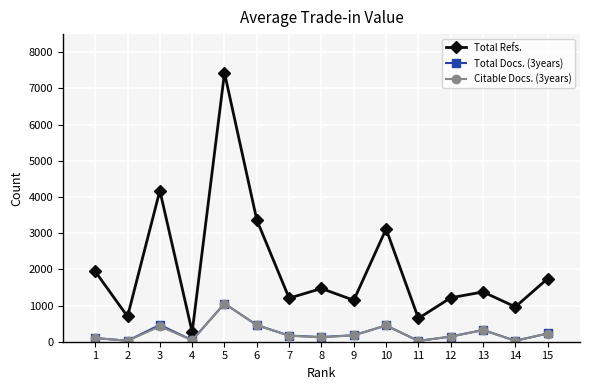

What is the maximum value shown in the chart?

7430